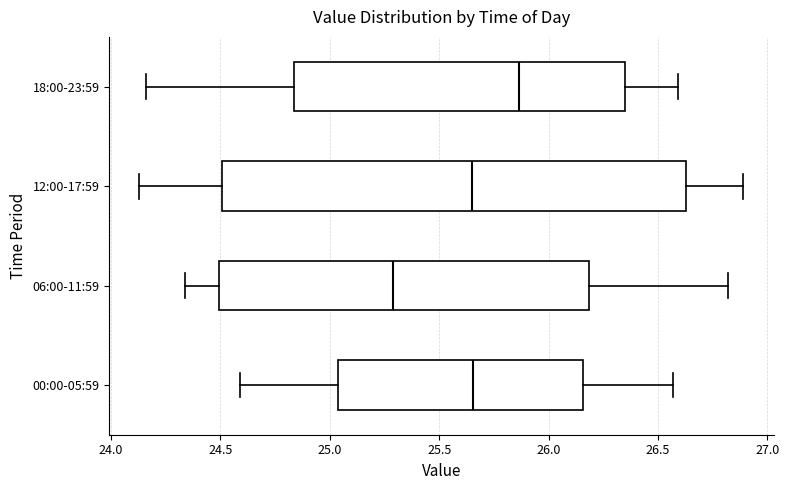

Where does the median line of the box for 06:00-11:59 sit on the x-axis? The values are not printed on the chart, so give them approximately, as read against the axis.

25.30